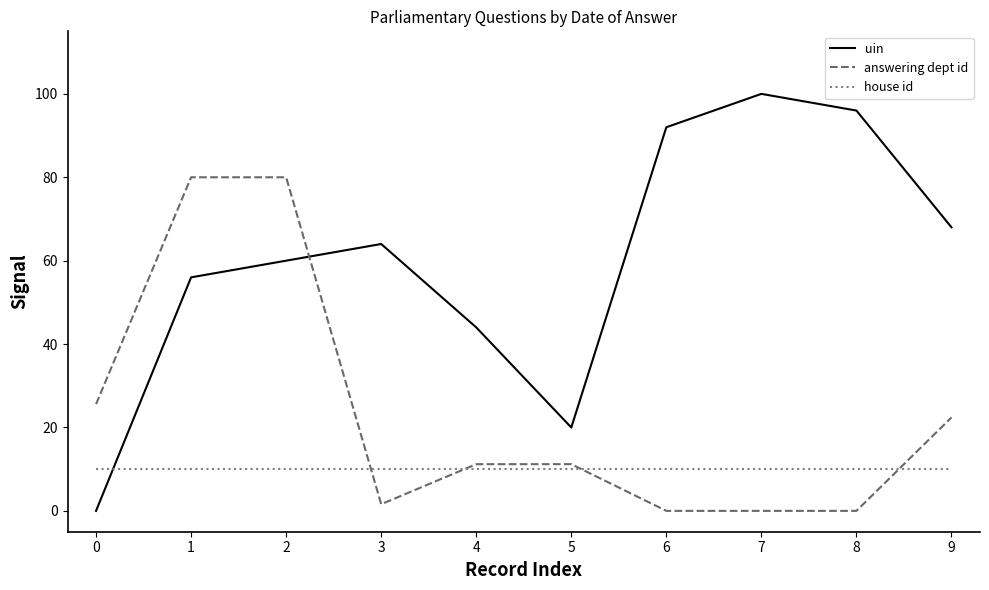

What is the sum of all uin values?

600.0